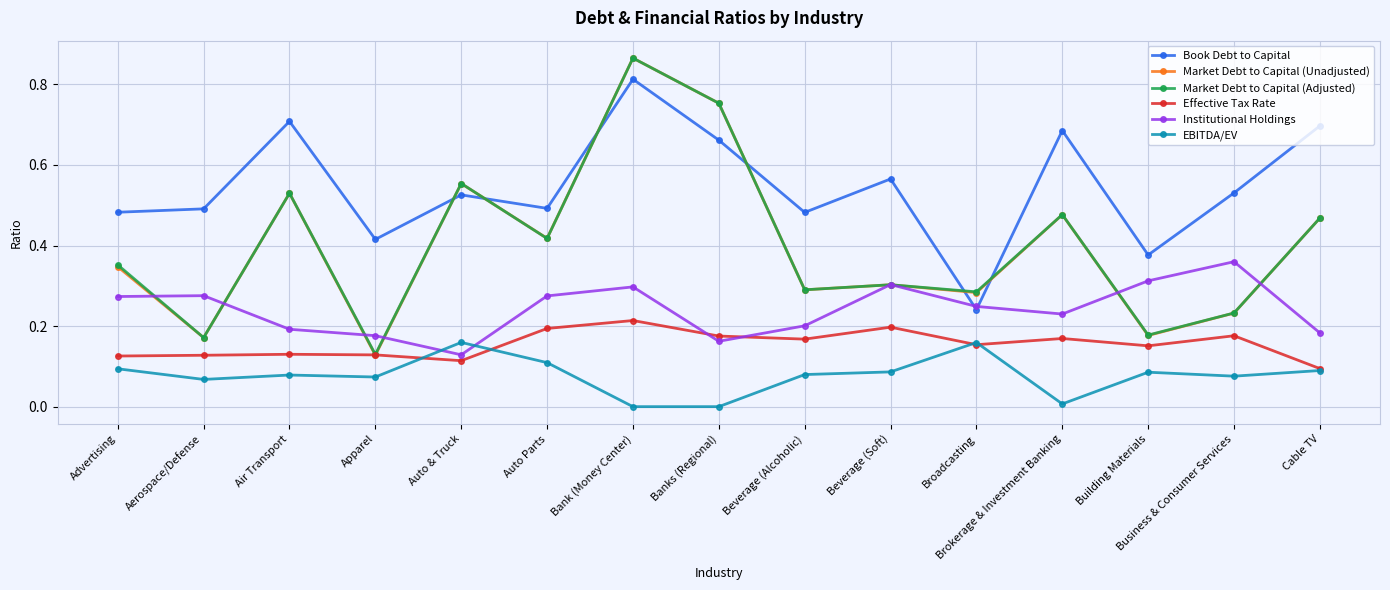

Which series has the largest total across all categories?

Book Debt to Capital